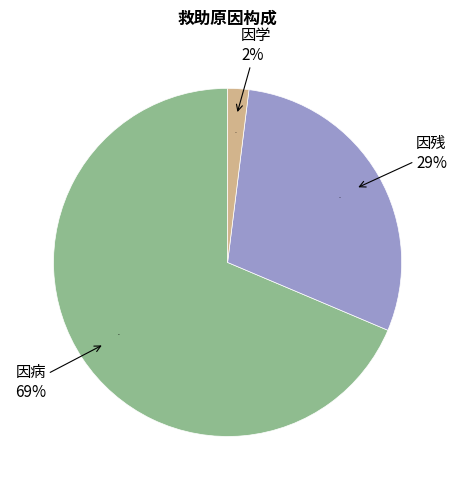

To the nearest percent, what is the combined percentage of 因残 and 因病?

98%